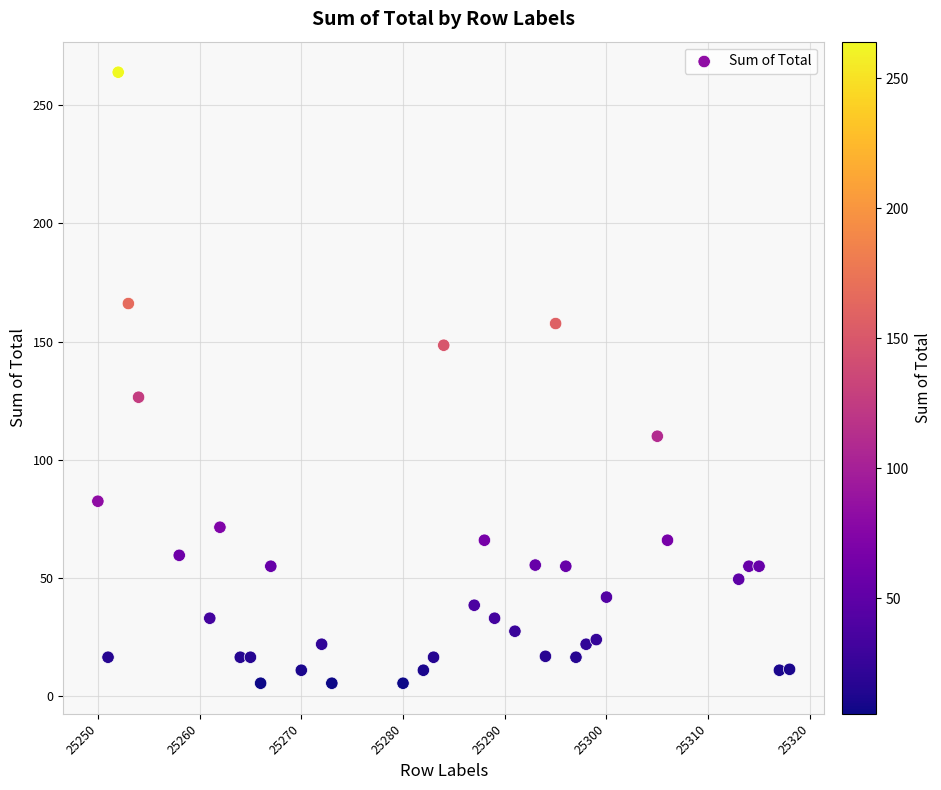

What is the range of X values (max minus min)?

68.0